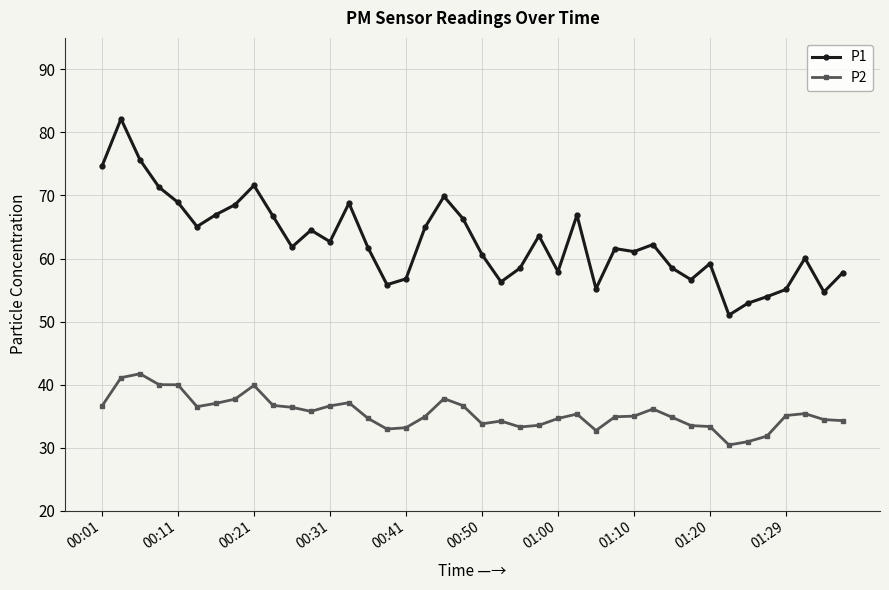

Count the number of data series in this chart.

2